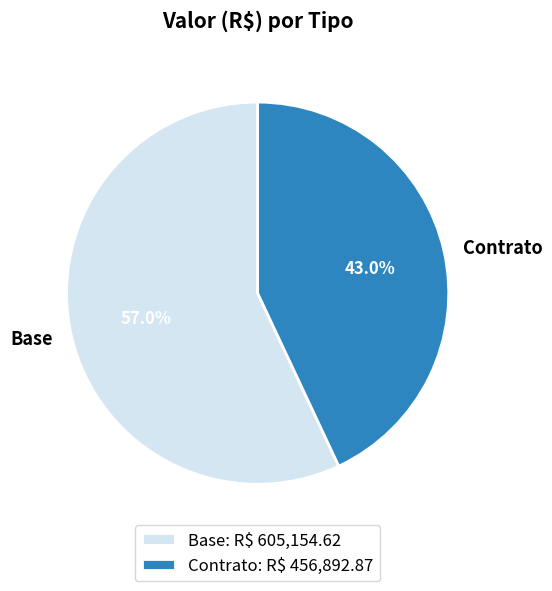

What portion of the pie excludes Contrato?

57.0%